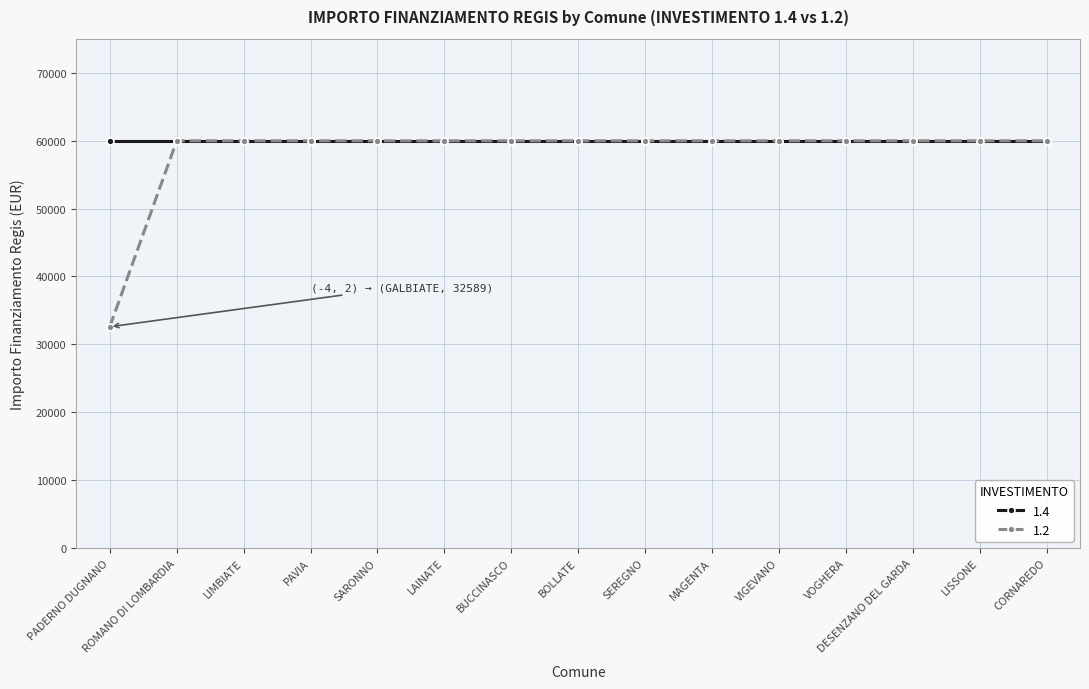

What is the greatest value displayed?

59966